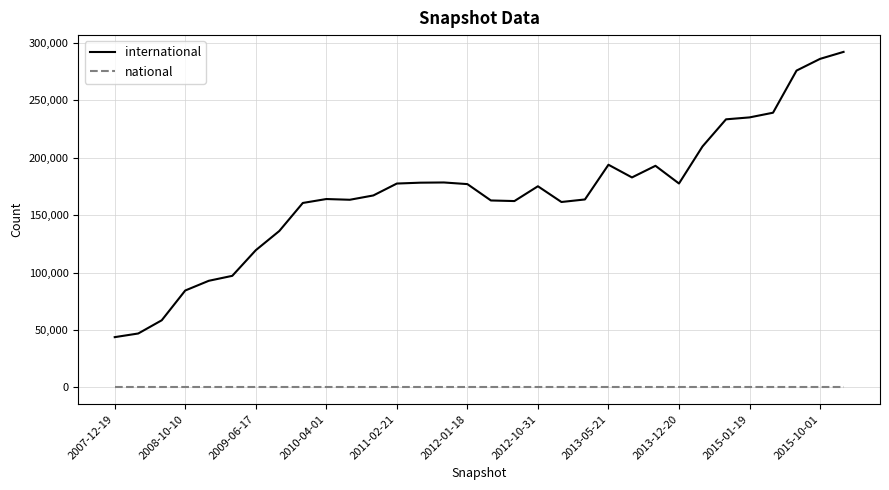

List the series in order of their peak value, highest first.

international, national